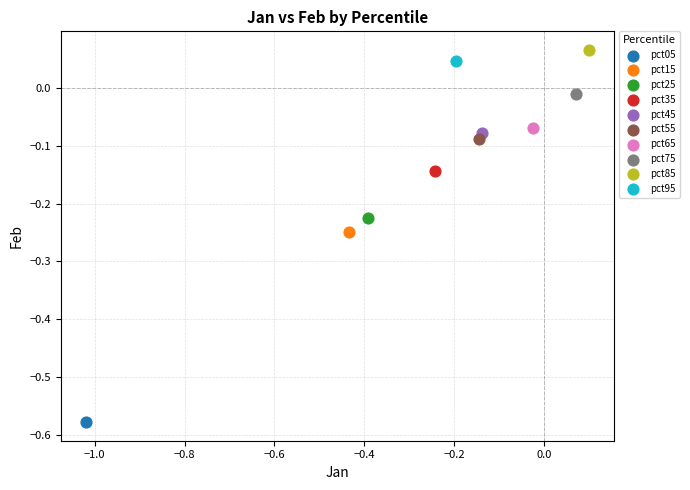

What are all the series names shown in the legend?

pct05, pct15, pct25, pct35, pct45, pct55, pct65, pct75, pct85, pct95